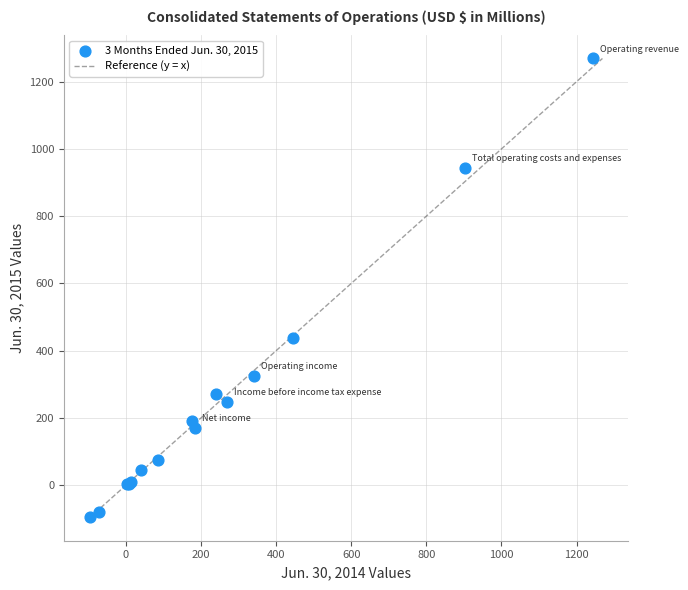

What Y value in the scatter plot is closest to 587?

437